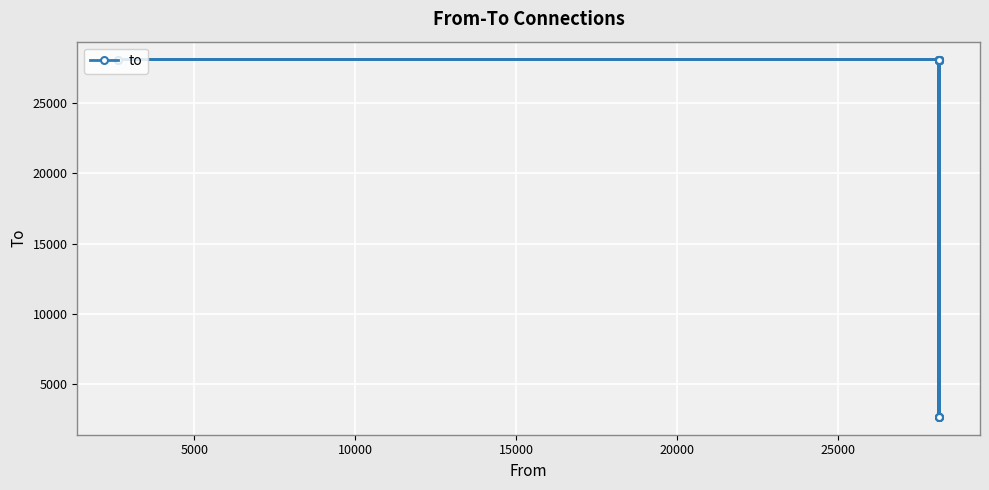

How many interior local peaks (higher than both neighbors) does the data have?

8